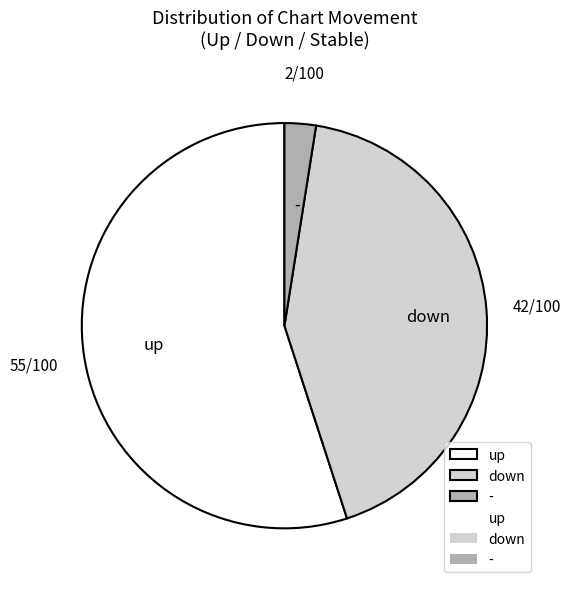

Is it true that up is 55% of the pie?

True